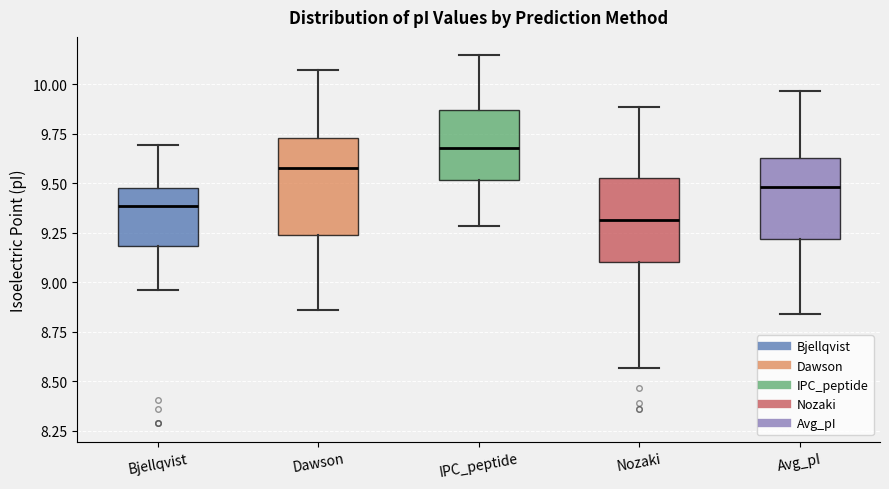

Reading left to right, transcribe this box plot: for each box, give where its median line is, the range the box spans, and where its two whiskers end, as read against the y-axis. The values are not printed on the chart, so give them approximately, as read against the axis.

Bjellqvist: median 9.40, box 9.20 to 9.45, whiskers 8.95 to 9.70
Dawson: median 9.60, box 9.25 to 9.75, whiskers 8.85 to 10.05
IPC_peptide: median 9.70, box 9.50 to 9.85, whiskers 9.30 to 10.15
Nozaki: median 9.30, box 9.10 to 9.50, whiskers 8.55 to 9.90
Avg_pI: median 9.50, box 9.20 to 9.60, whiskers 8.85 to 9.95